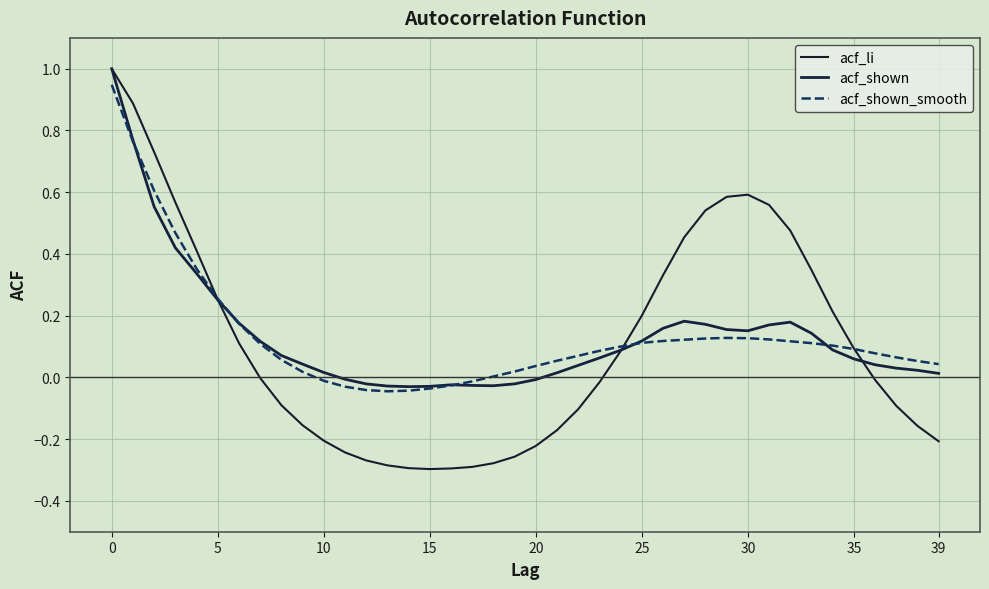

How many intersections are there between acf_li and acf_shown_smooth?

3